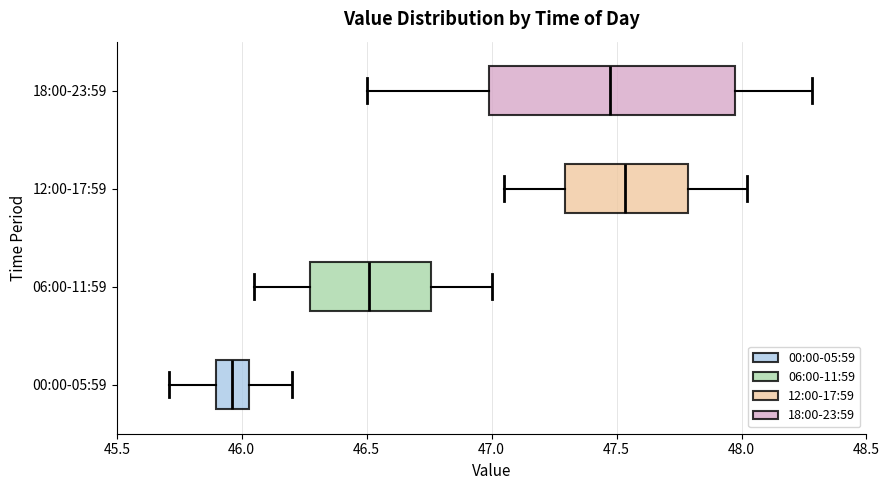

Comparing the boxes themselves (not the whiskers), which one is the widest?

18:00-23:59